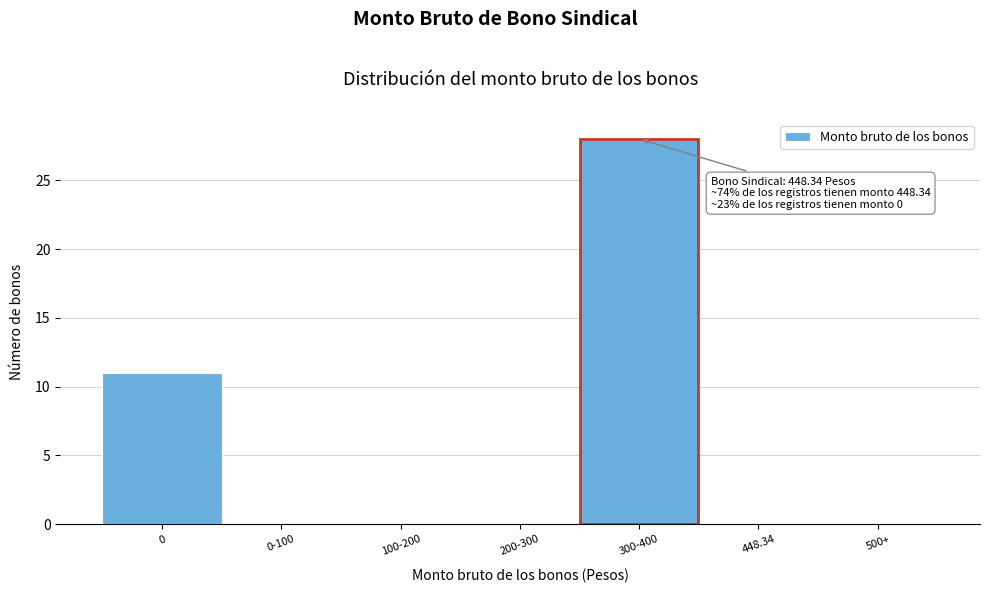

Reading left to right, extract all data points from this chart.

0=11	0-100=0	100-200=0	200-300=0	300-400=28	448.34=0	500+=0